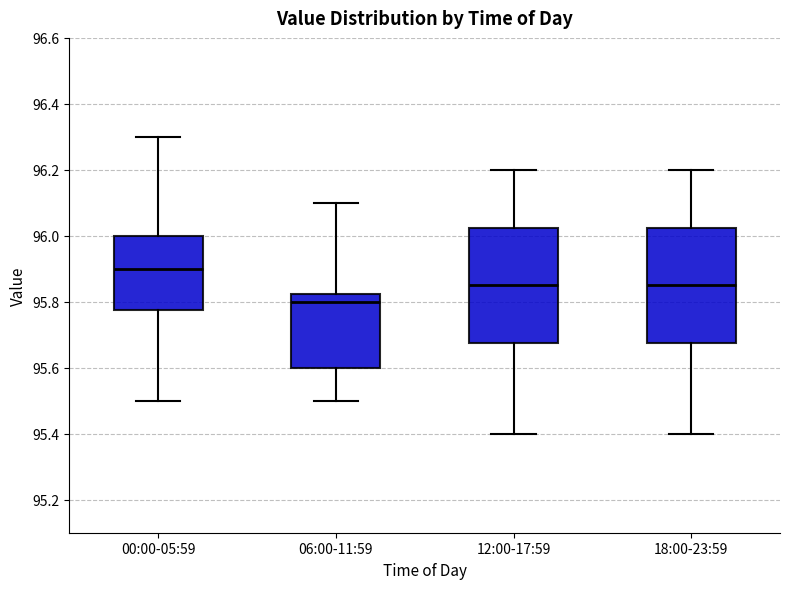

Reading left to right, read every box against the y-axis: the position of its median line, the range the box covers, and the ends of its whiskers. The values are not printed on the chart, so give them approximately, as read against the axis.

00:00-05:59: median 95.90, box 95.78 to 96.00, whiskers 95.50 to 96.30
06:00-11:59: median 95.80, box 95.60 to 95.82, whiskers 95.50 to 96.10
12:00-17:59: median 95.86, box 95.68 to 96.02, whiskers 95.40 to 96.20
18:00-23:59: median 95.86, box 95.68 to 96.02, whiskers 95.40 to 96.20